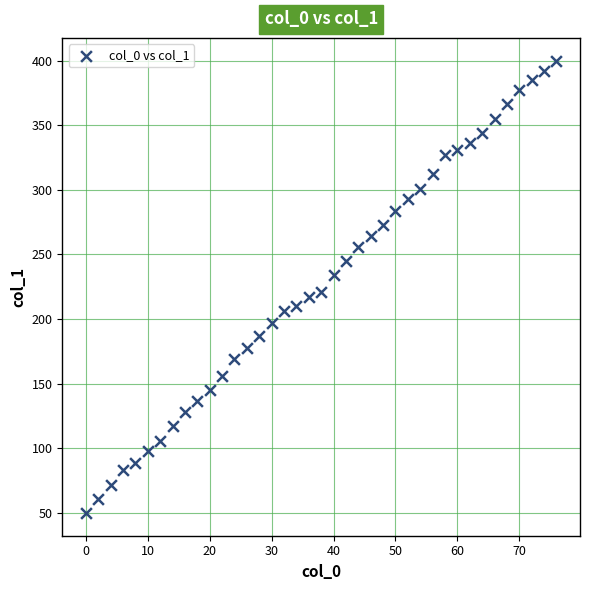

What is the range of X values (max minus min)?

76